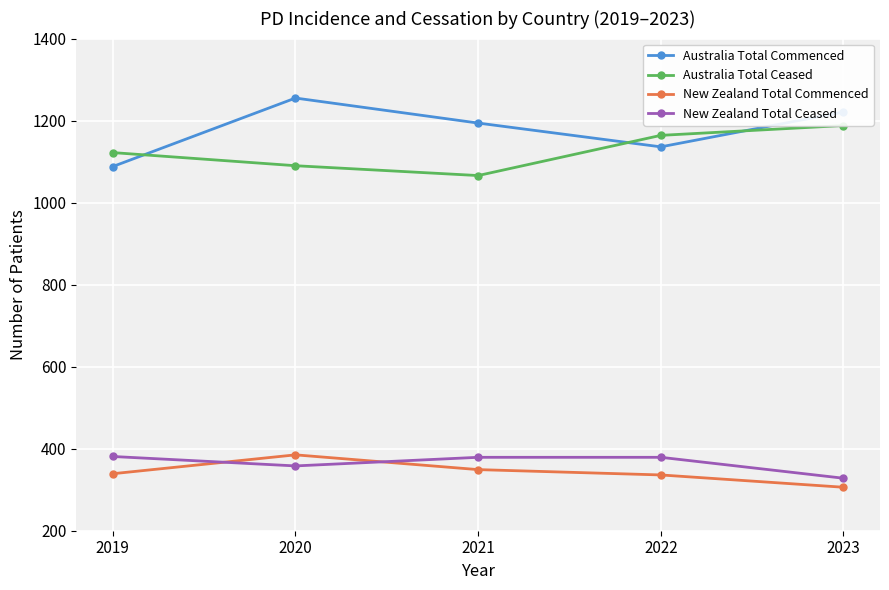

How many data points in New Zealand Total Ceased are less than 379?

2